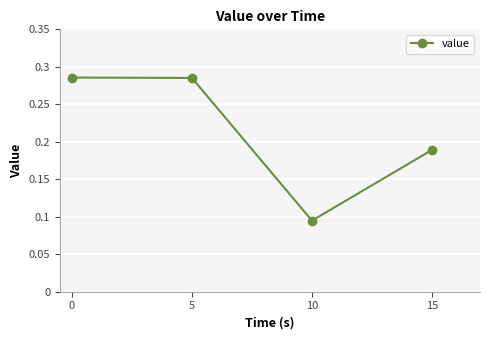

Which category has the lowest value across all series?

10